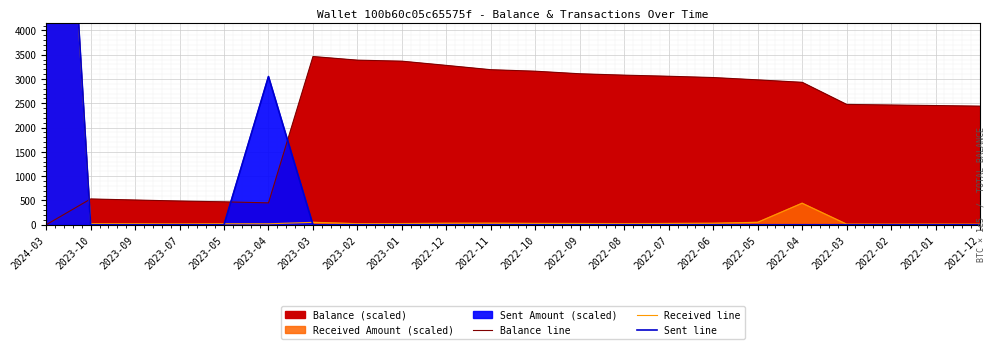

After their last crossing, which series has the higher values: Sent line or Received line?

Received line